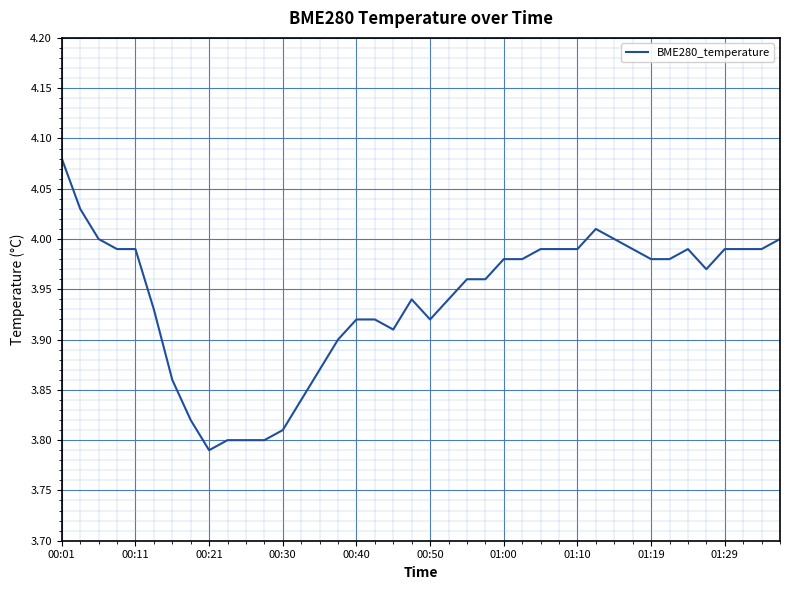

What is the difference between the maximum and minimum values?

0.3